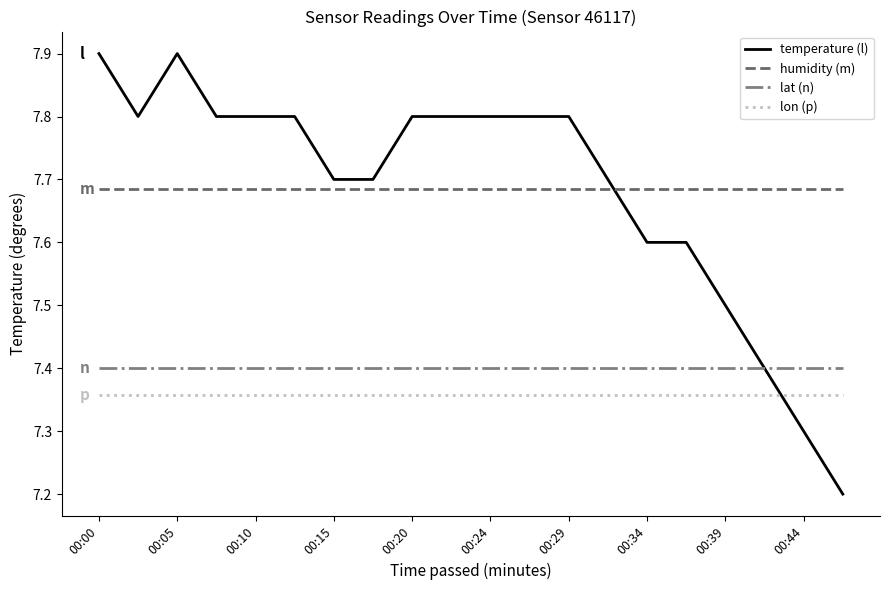

How many categories are shown in the chart?

20